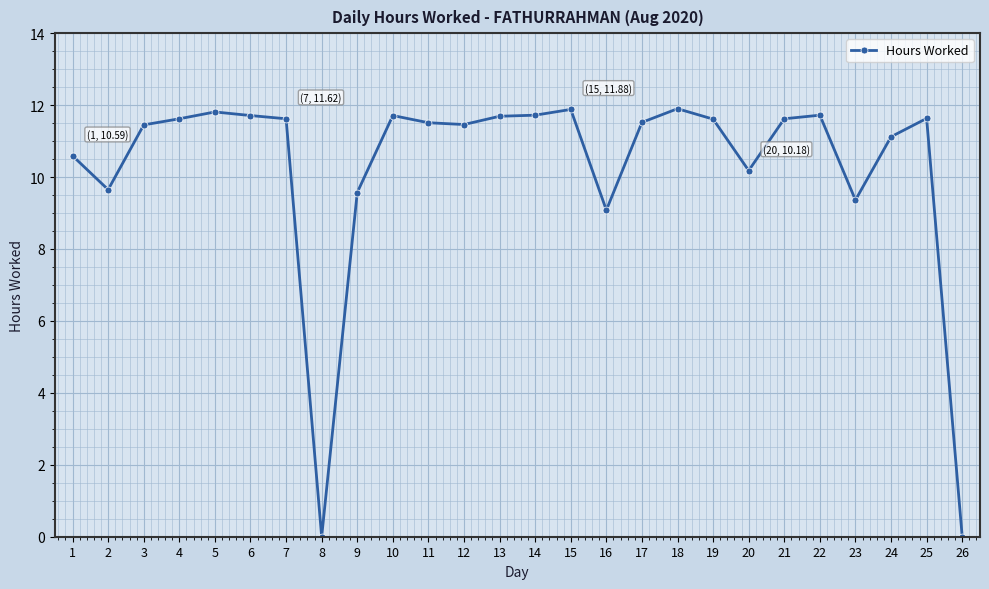

What is the ratio of the value at 17 to the value at 20?

1.1